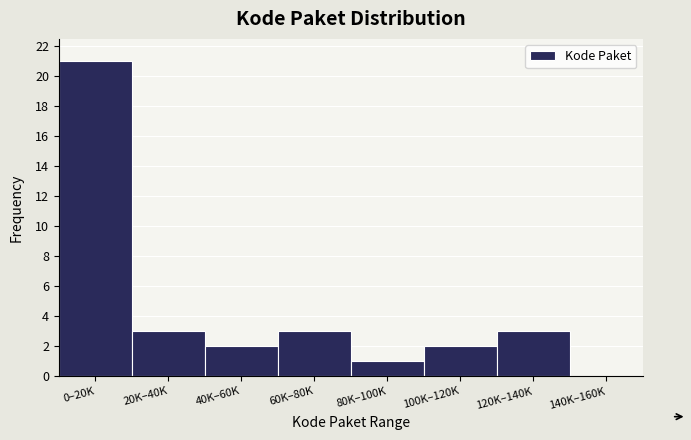

Reading left to right, transcribe all the data shown in this chart.

0–20K=21	20K–40K=3	40K–60K=2	60K–80K=3	80K–100K=1	100K–120K=2	120K–140K=3	140K–160K=0